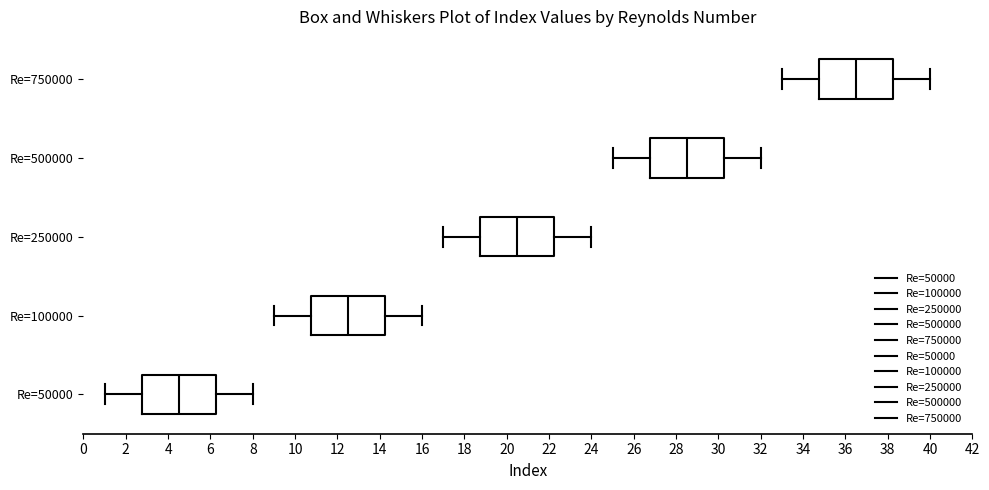

Reading bottom to top, transcribe this box plot: for each box, give where its median line is, the range the box spans, and where its two whiskers end, as read against the x-axis. The values are not printed on the chart, so give them approximately, as read against the axis.

Re=50000: median 4.6, box 2.8 to 6.2, whiskers 1.0 to 8.0
Re=100000: median 12.6, box 10.8 to 14.2, whiskers 9.0 to 16.0
Re=250000: median 20.6, box 18.8 to 22.2, whiskers 17.0 to 24.0
Re=500000: median 28.6, box 26.8 to 30.2, whiskers 25.0 to 32.0
Re=750000: median 36.6, box 34.8 to 38.2, whiskers 33.0 to 40.0